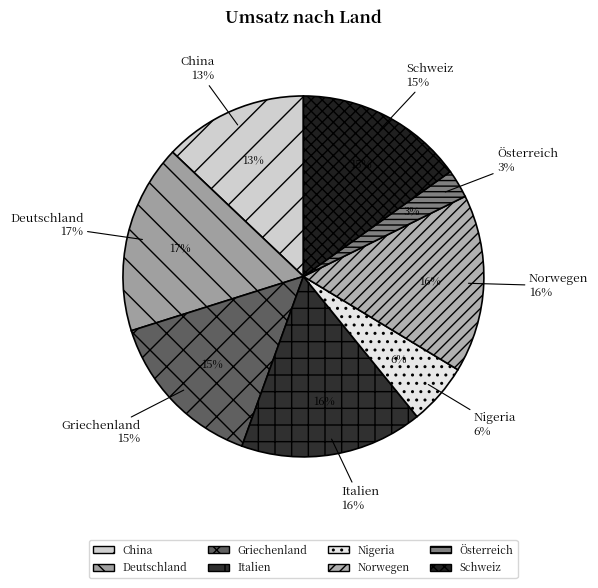

Does any single category account for the majority?

No